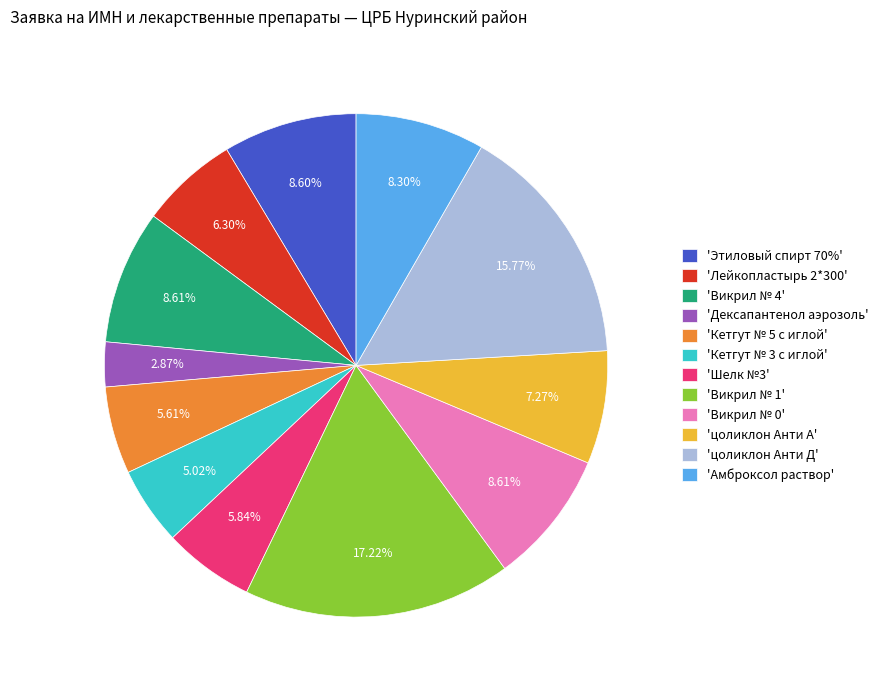

Is there any slice that represents more than half of the pie?

No